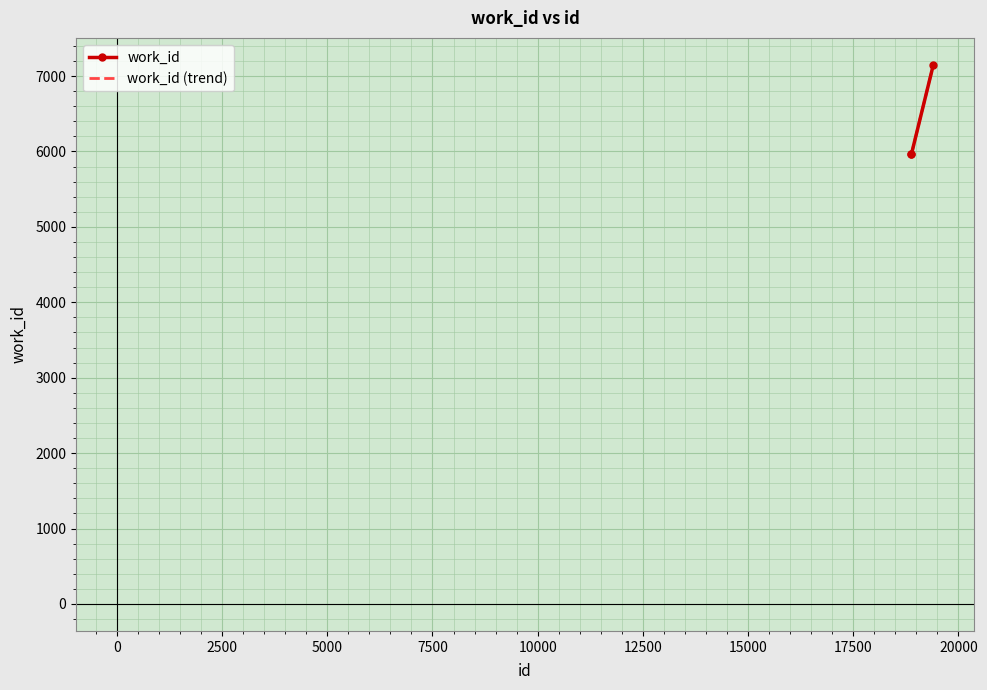

What is the highest value of the work_id (trend) series?

7148.0